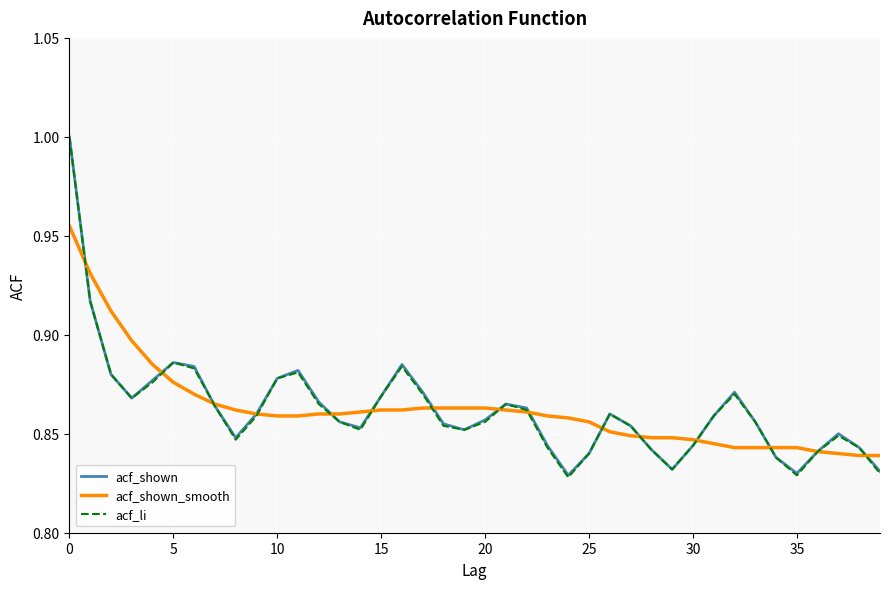

Which series has the widest spread of values?

acf_li